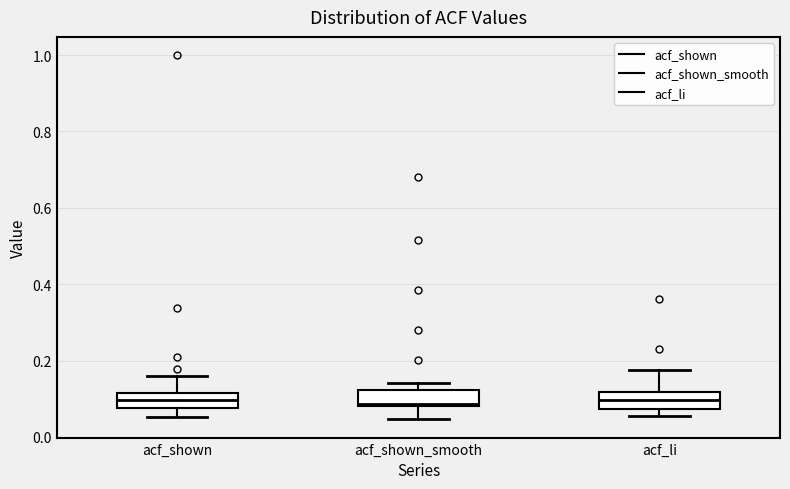

Reading left to right, read every box against the y-axis: the position of its median line, the range the box covers, and the ends of its whiskers. The values are not printed on the chart, so give them approximately, as read against the axis.

acf_shown: median 0.10, box 0.08 to 0.12, whiskers 0.06 to 0.16
acf_shown_smooth: median 0.08 (just above the box's lower edge), box 0.08 to 0.12, whiskers 0.04 to 0.14
acf_li: median 0.10, box 0.08 to 0.12, whiskers 0.06 to 0.18